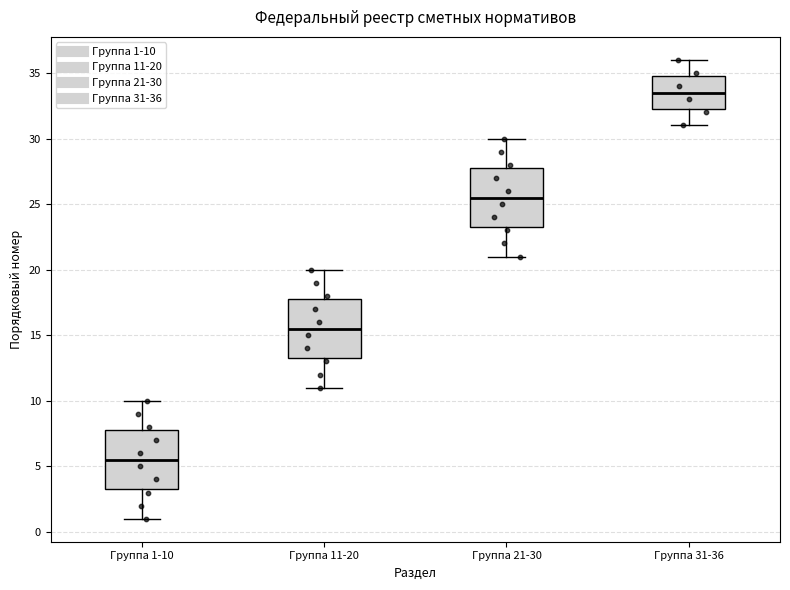

Reading left to right, read every box against the y-axis: the position of its median line, the range the box covers, and the ends of its whiskers. The values are not printed on the chart, so give them approximately, as read against the axis.

Группа 1-10: median 5.5, box 3.5 to 8.0, whiskers 1.0 to 10.0
Группа 11-20: median 15.5, box 13.5 to 18.0, whiskers 11.0 to 20.0
Группа 21-30: median 25.5, box 23.5 to 28.0, whiskers 21.0 to 30.0
Группа 31-36: median 33.5, box 32.5 to 35.0, whiskers 31.0 to 36.0